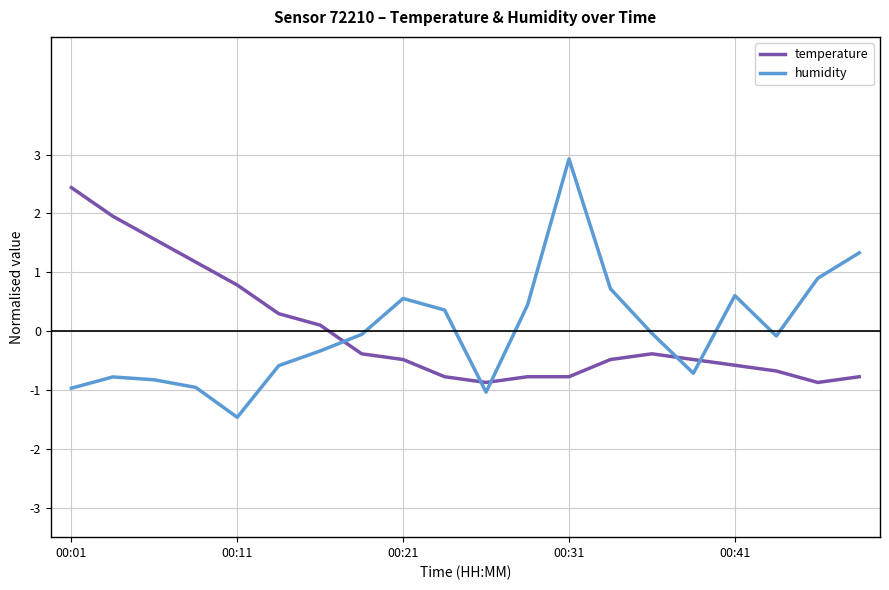

Rank the series by their maximum value, from highest to lowest.

humidity, temperature